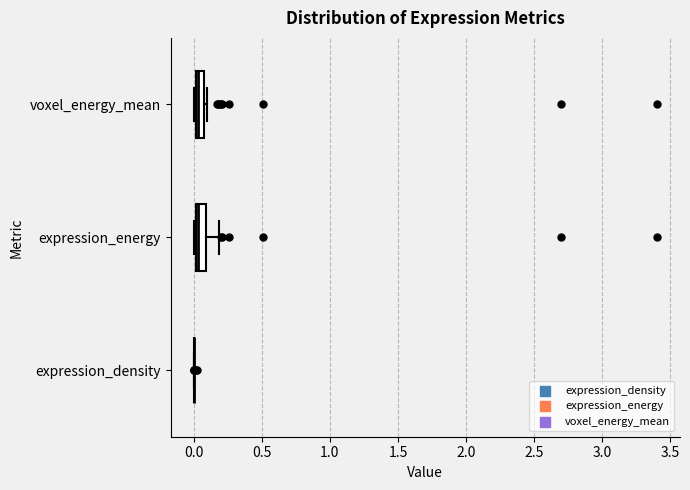

Where is the right edge of the box for expression_energy on the x-axis? The values are not printed on the chart, so give them approximately, as read against the axis.

0.10